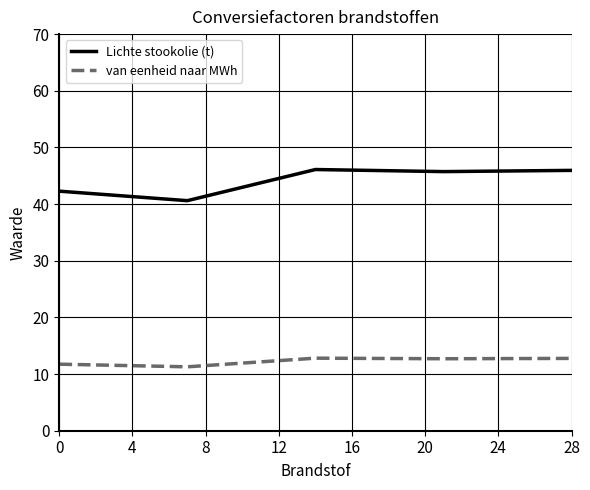

Rank the series by their average value, from highest to lowest.

Lichte stookolie (t), van eenheid naar MWh